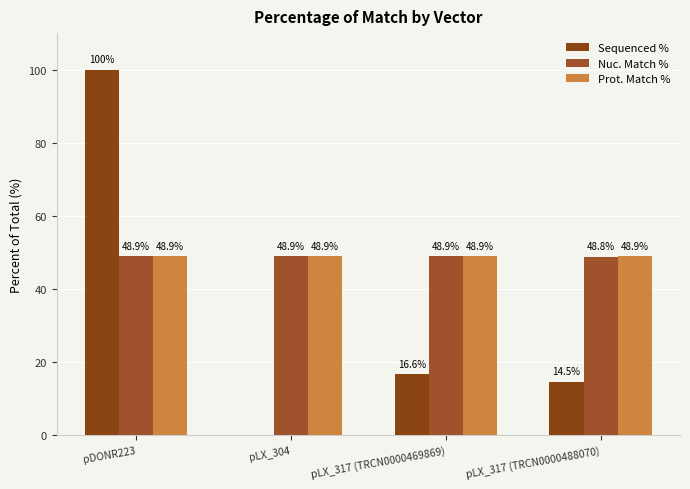

Rank the series by their maximum value, from highest to lowest.

Sequenced %, Nuc. Match %, Prot. Match %